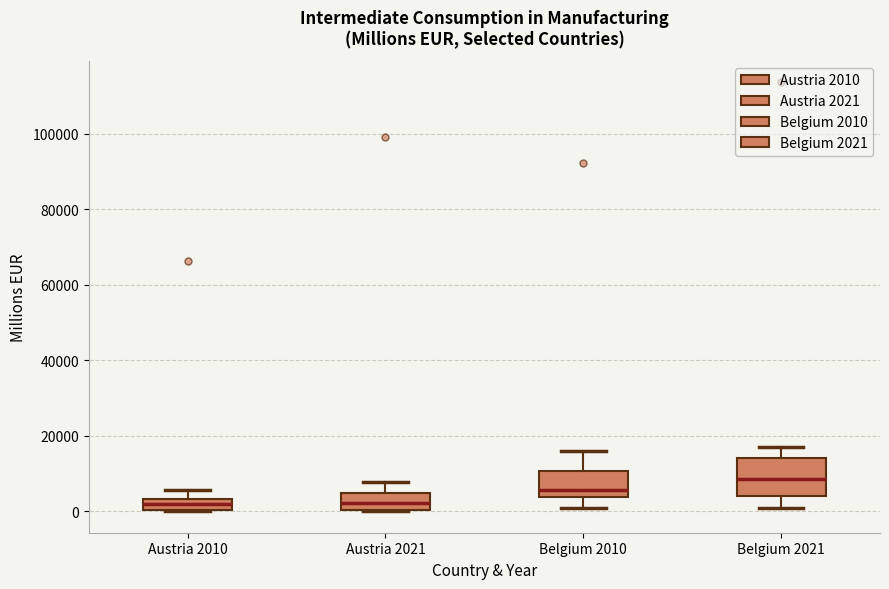

Comparing the boxes themselves (not the whiskers), which one is the tallest?

Belgium 2021